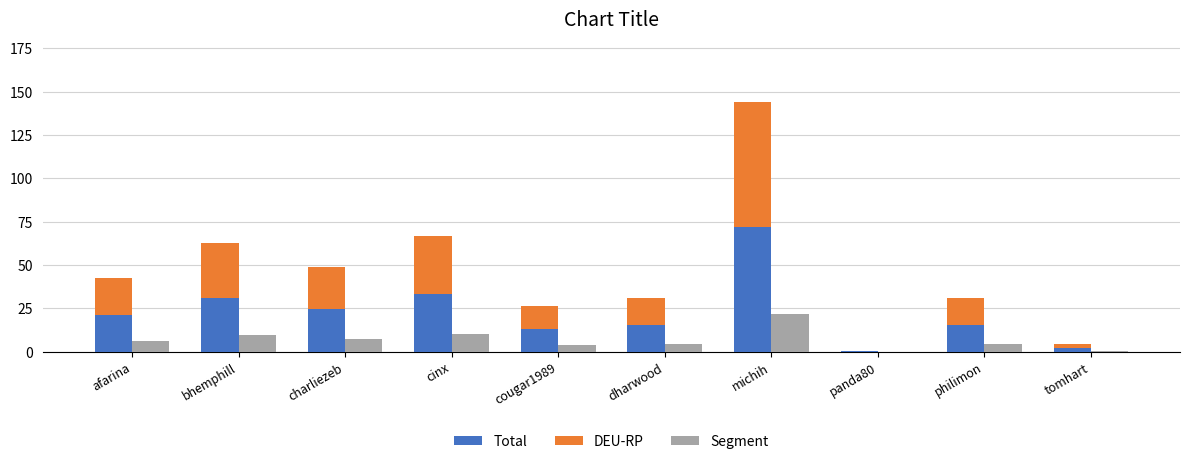

How many values in the DEU-RP series are below 21?

5